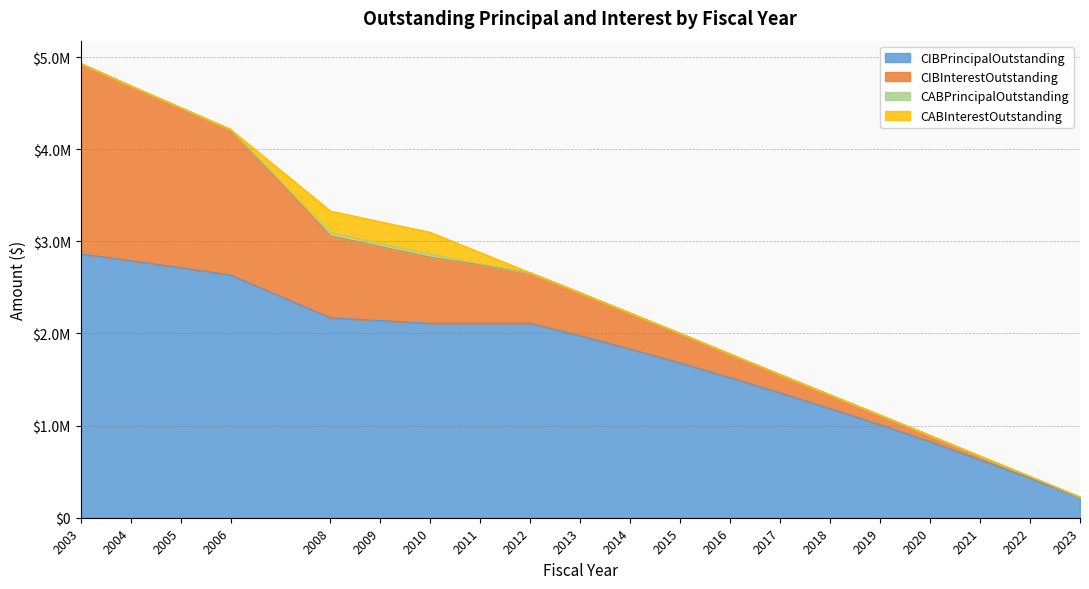

At 2012, list the series in order from largest to smallest.

CIBPrincipalOutstanding, CIBInterestOutstanding, CABPrincipalOutstanding, CABInterestOutstanding